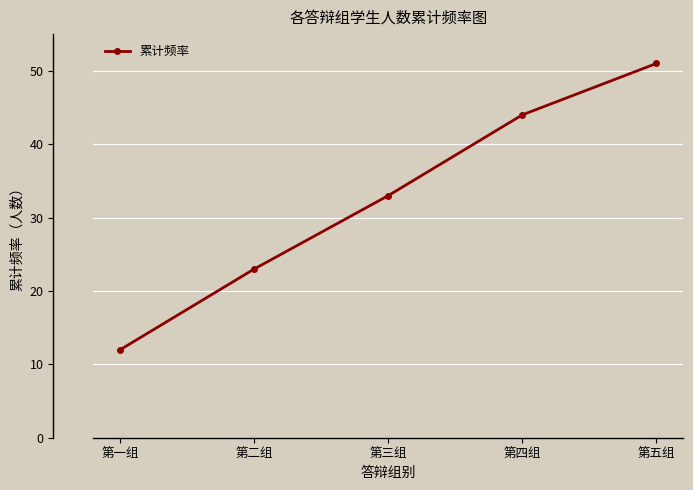

List the labels in order of value, smallest first.

第一组, 第二组, 第三组, 第四组, 第五组